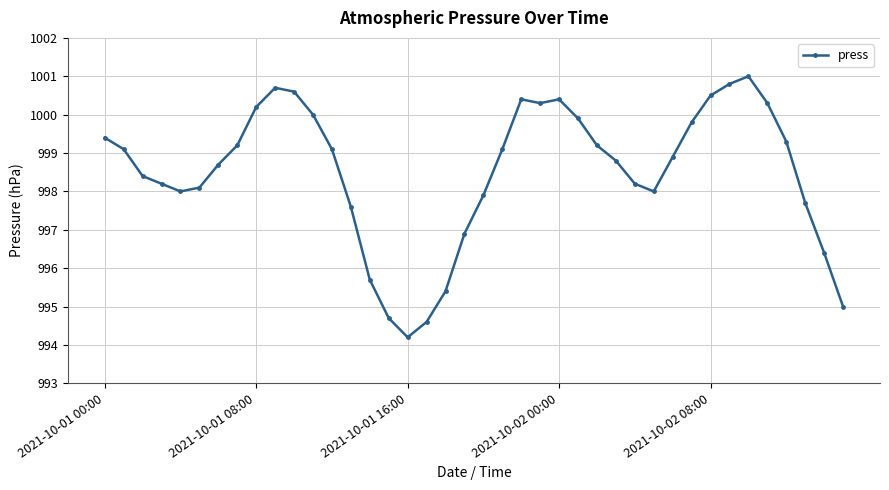

What is the sum of all values?

39940.7